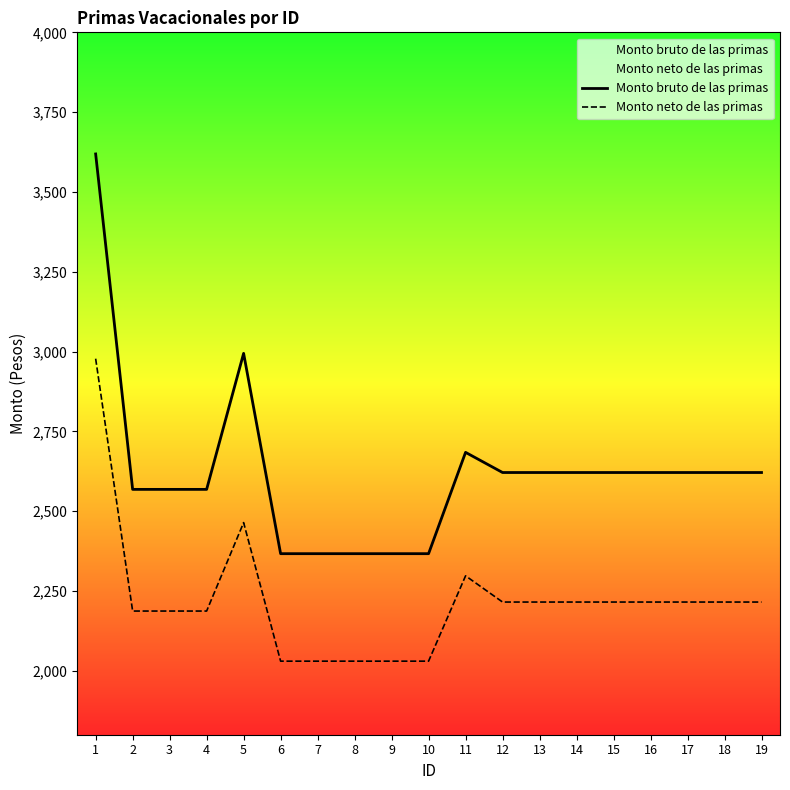

Reading left to right, list all the values displayed in this chart.

Monto bruto de las primas: 3619.1	2568.5	2568.5	2568.5	2994.5	2367.1	2367.1	2367.1	2367.1	2367.1	2684.4	2621.3	2621.3	2621.3	2621.3	2621.3	2621.3	2621.3	2621.3
Monto neto de las primas: 2977.8	2187.4	2187.4	2187.4	2464.4	2030.4	2030.4	2030.4	2030.4	2030.4	2297.7	2215.6	2215.6	2215.6	2215.6	2215.6	2215.6	2215.6	2215.6